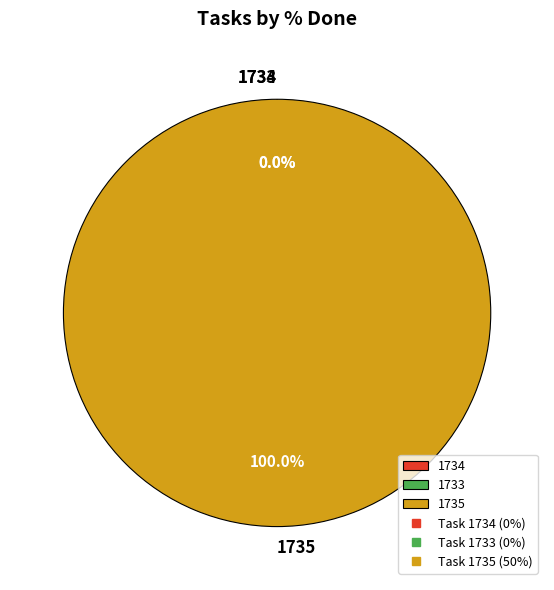

To the nearest percent, what is the average slice percentage?

33%